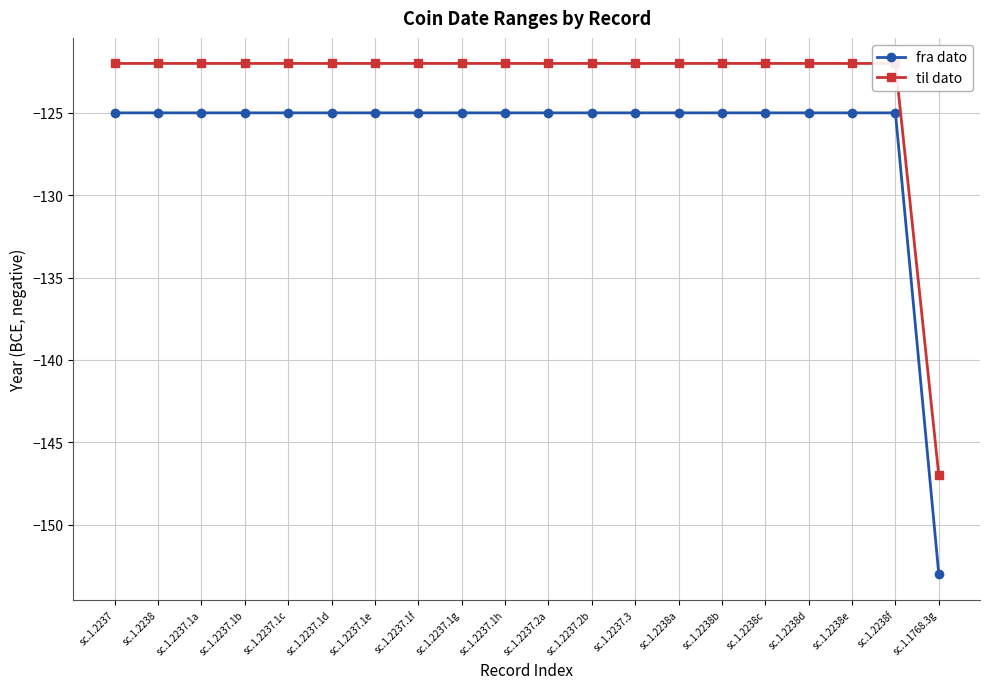

What is the lowest value of the fra dato series?

-153